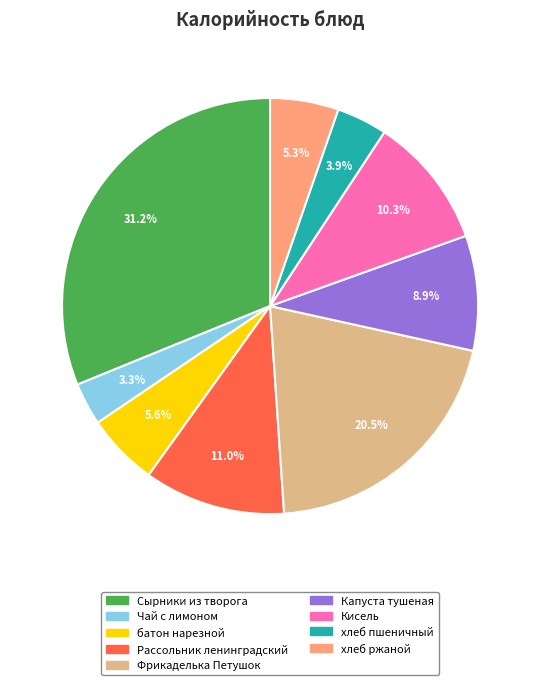

What portion of the pie excludes Фрикаделька Петушок?

79.5%